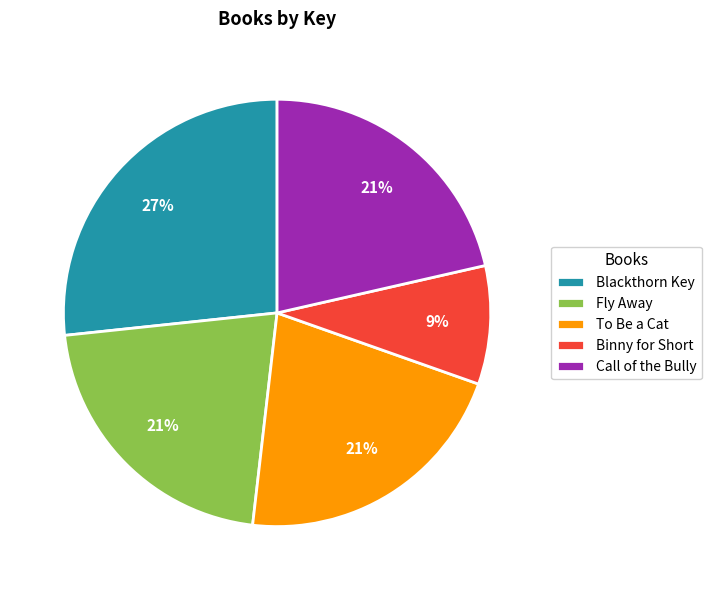

To the nearest percent, what portion does Blackthorn Key represent?

27%